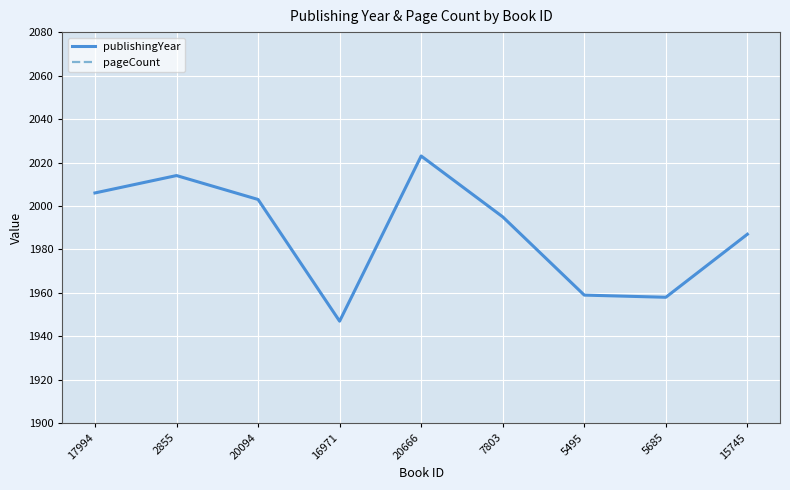

What is the spread (max minus min) of values at 16971?

1569